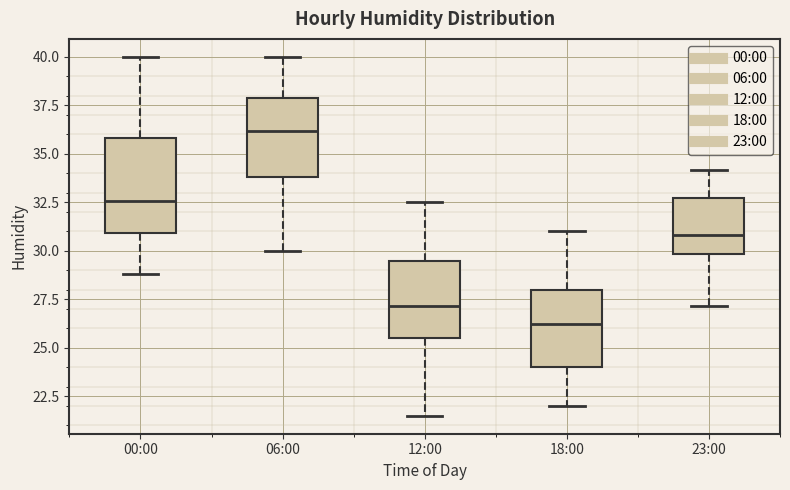

Reading left to right, transcribe this box plot: for each box, give where its median line is, the range the box spans, and where its two whiskers end, as read against the y-axis. The values are not printed on the chart, so give them approximately, as read against the axis.

00:00: median 32.5, box 31.0 to 36.0, whiskers 29.0 to 40.0
06:00: median 36.0, box 34.0 to 38.0, whiskers 30.0 to 40.0
12:00: median 27.0, box 25.5 to 29.5, whiskers 21.5 to 32.5
18:00: median 26.5, box 24.0 to 28.0, whiskers 22.0 to 31.0
23:00: median 31.0, box 30.0 to 32.5, whiskers 27.0 to 34.0